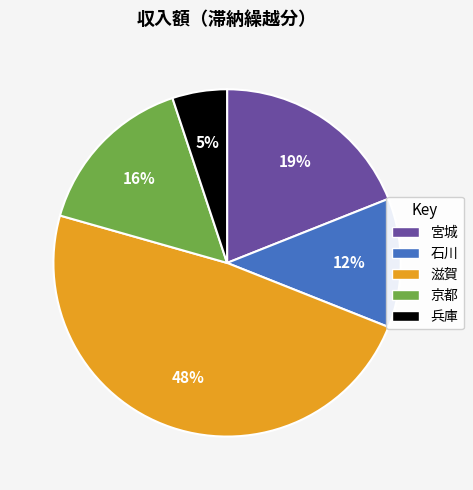

True or false: 京都 accounts for 3% of the total.

False